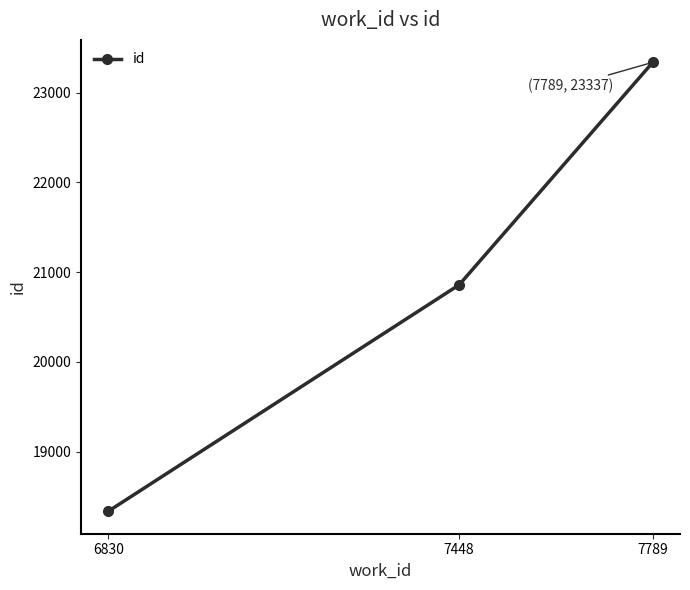

Reading left to right, transcribe all the data shown in this chart.

6830=18335	7448=20858	7789=23337